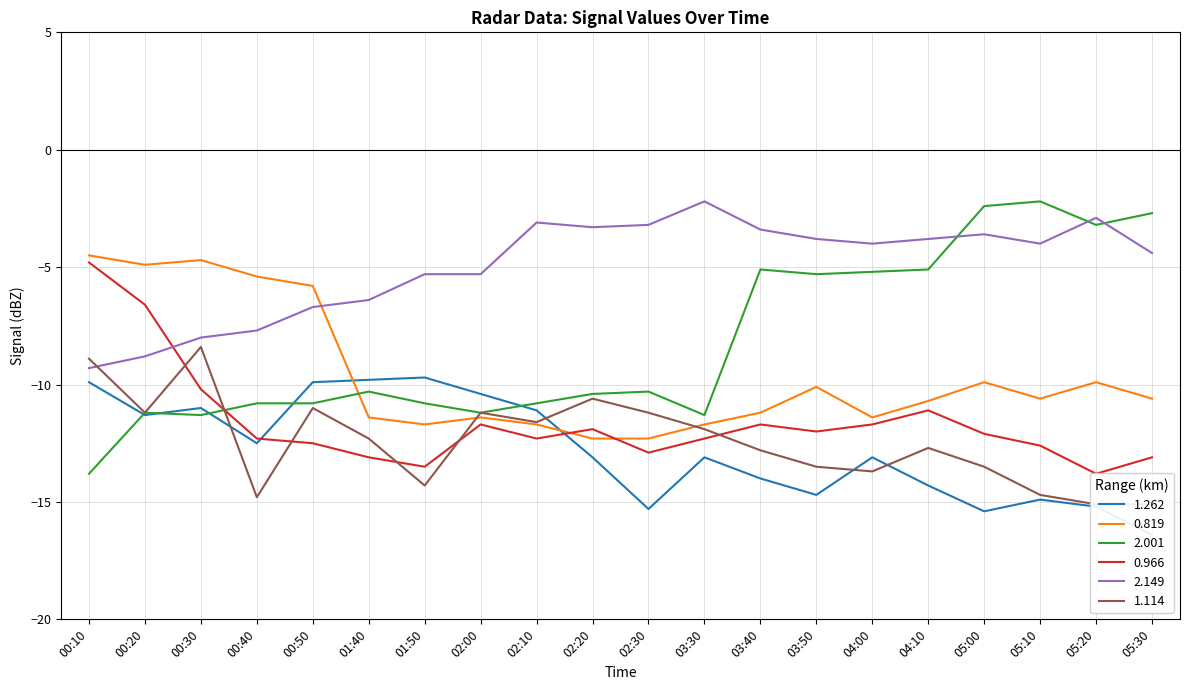

What is the total value across all series at 00:20?

-54.0